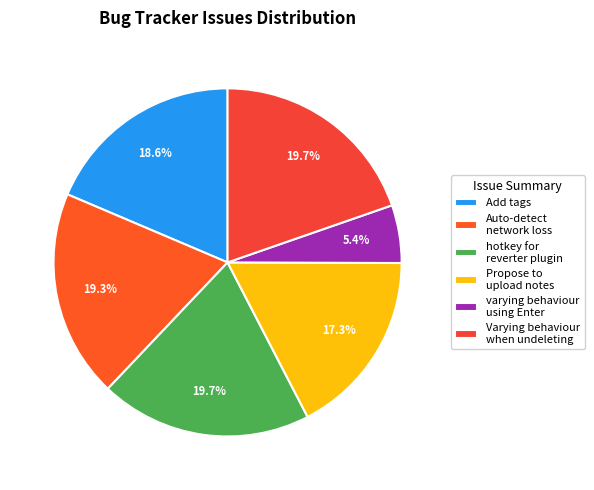

How many segments does this pie chart have?

6